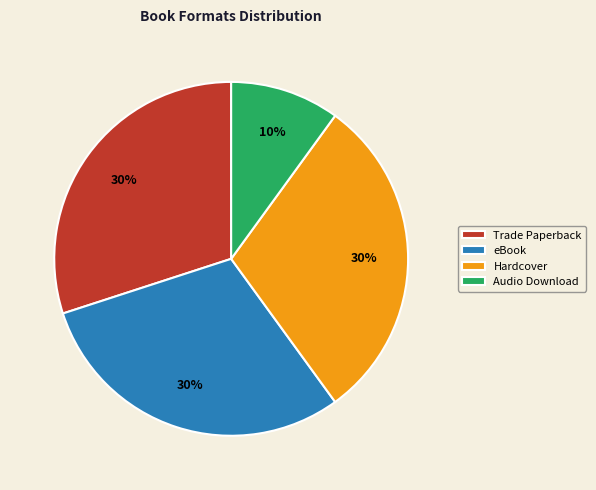

How many slices are in this pie chart?

4